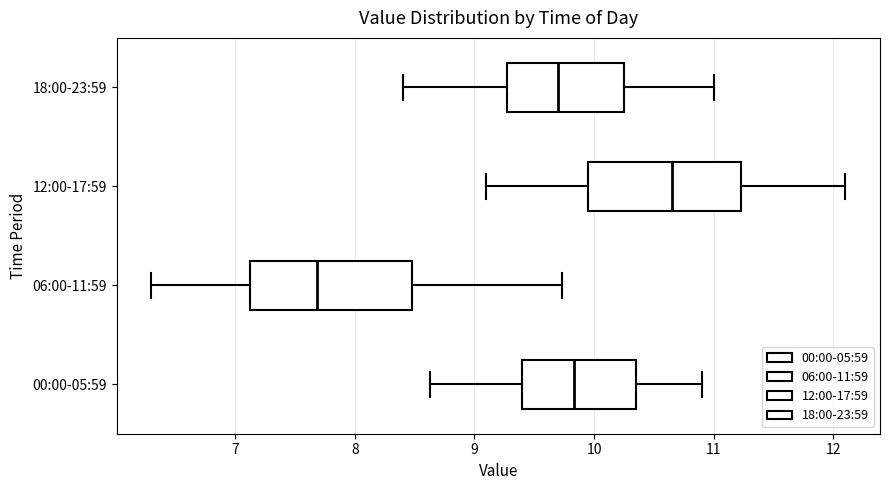

Reading bottom to top, read every box against the x-axis: the position of its median line, the range the box covers, and the ends of its whiskers. The values are not printed on the chart, so give them approximately, as read against the axis.

00:00-05:59: median 9.8, box 9.4 to 10.4, whiskers 8.6 to 10.9
06:00-11:59: median 7.7, box 7.1 to 8.5, whiskers 6.3 to 9.7
12:00-17:59: median 10.7, box 10.0 to 11.2, whiskers 9.1 to 12.1
18:00-23:59: median 9.7, box 9.3 to 10.3, whiskers 8.4 to 11.0